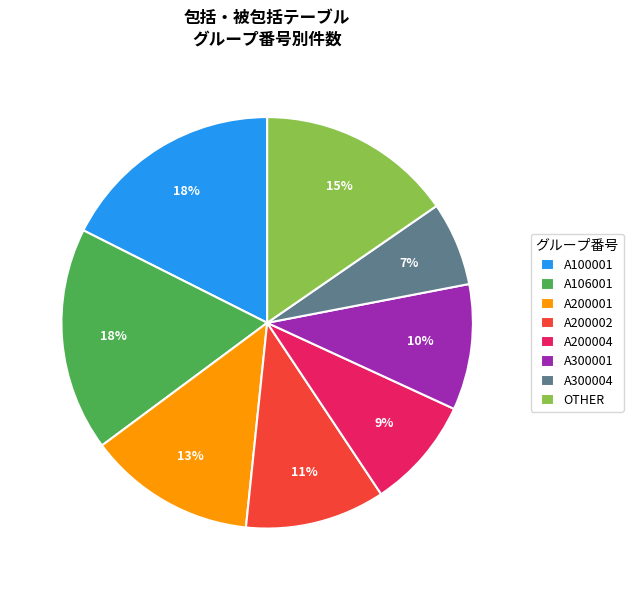

Is the sum of A200001 and A200002 greater than half?

No